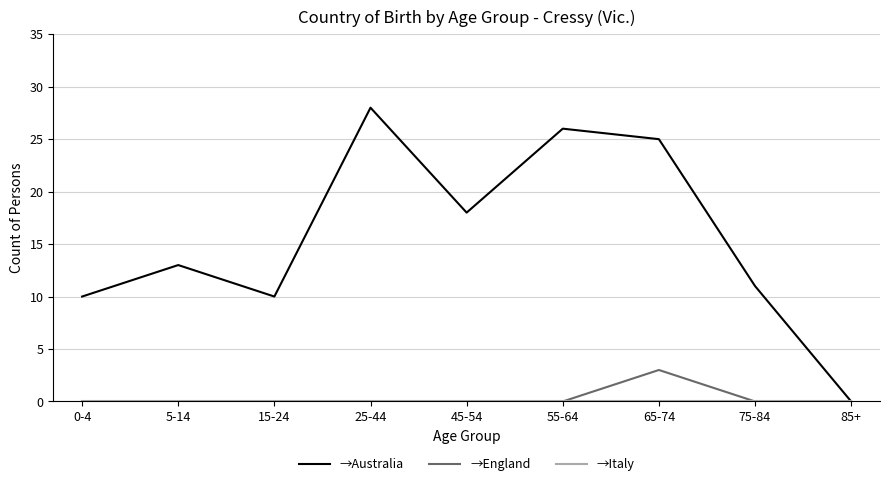

What is the total value across all series at 5-14?

13